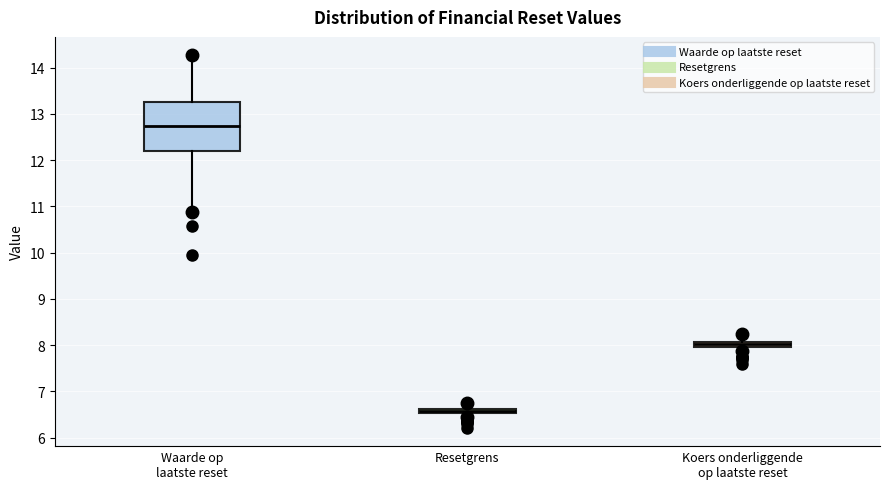

Which box's median line is the highest?

Waarde op laatste reset